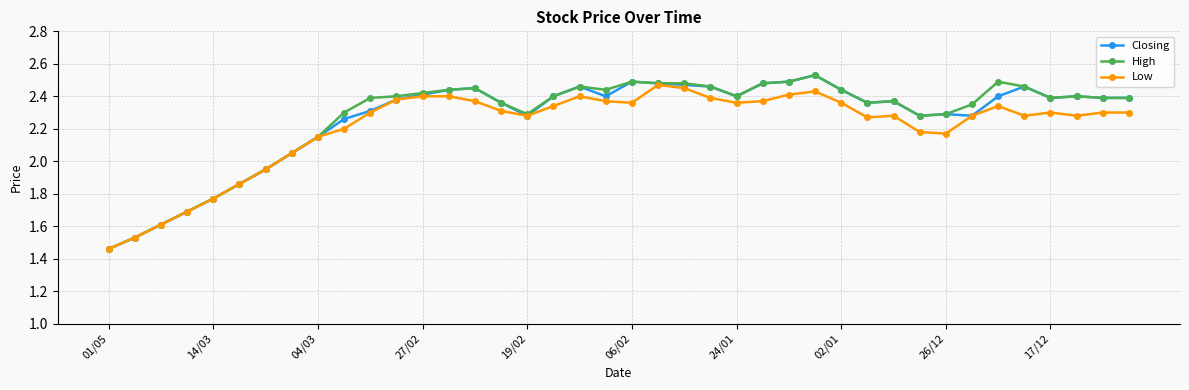

What is the value of the Low point at the 4th from the left?

1.7